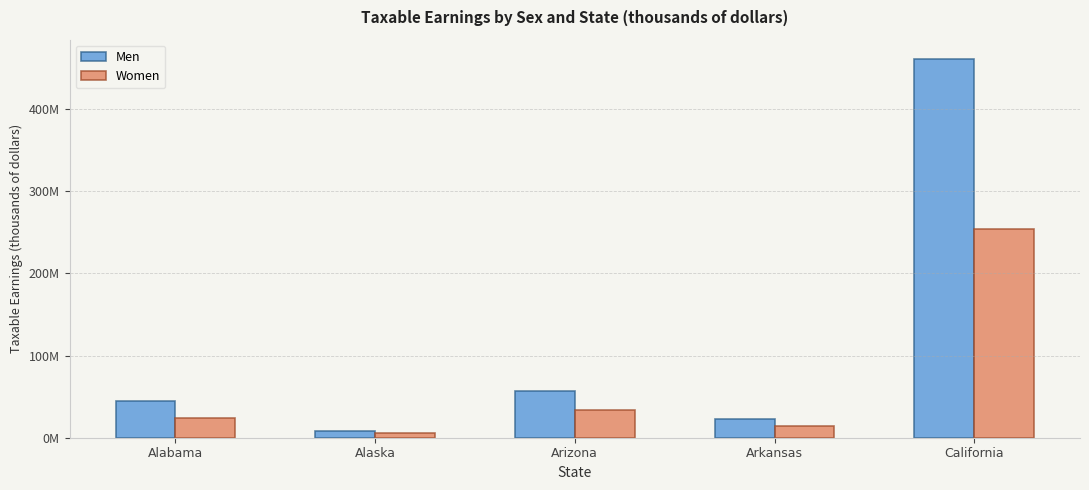

Does the chart contain stacked bars?

No